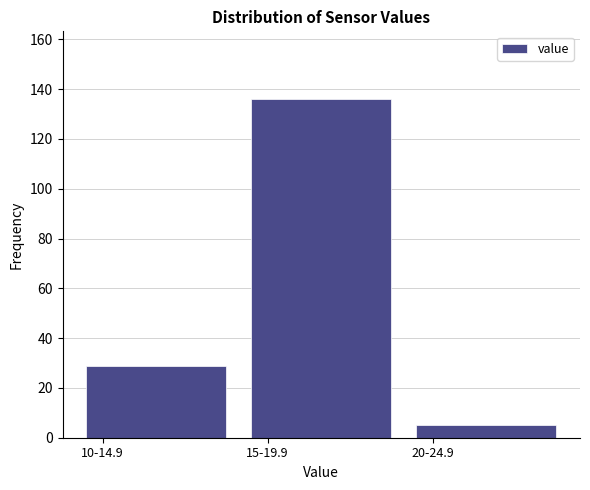

Reading left to right, transcribe all the data shown in this chart.

29	136	5